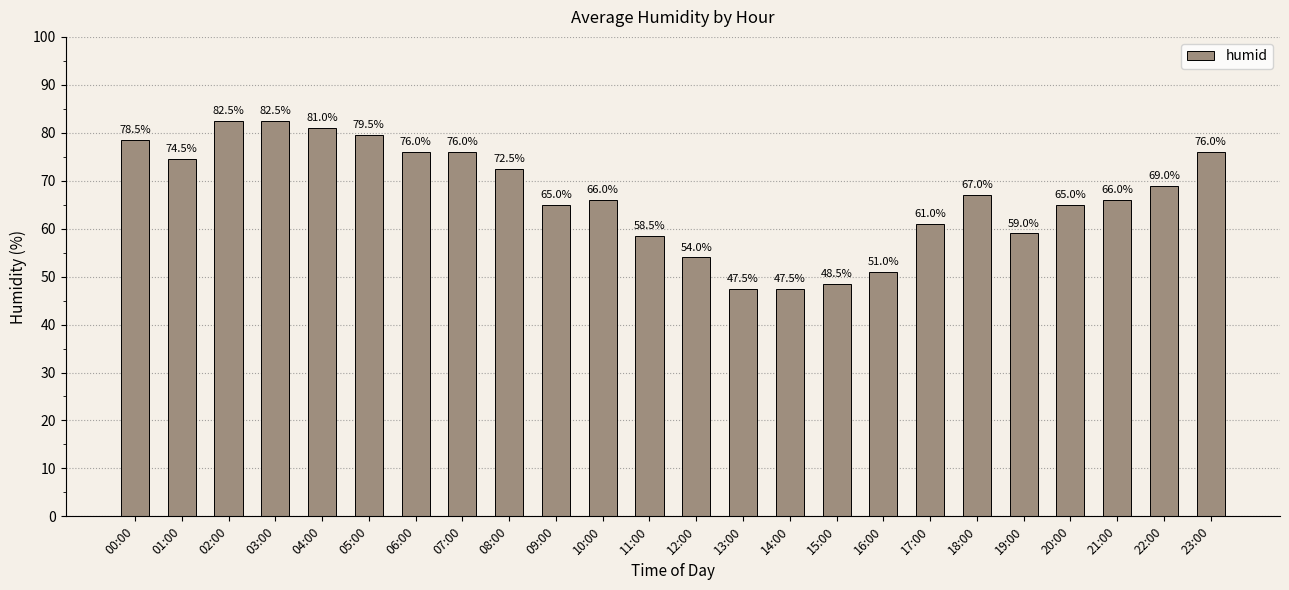

Does the chart contain stacked bars?

No